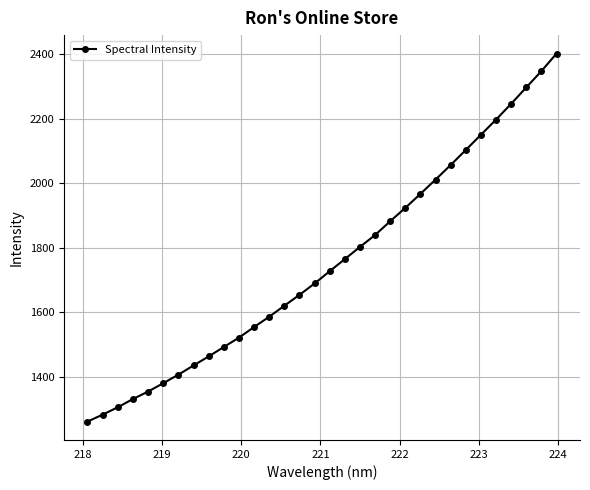

True or false: there are more than 0 points higher than both neighbors.

False